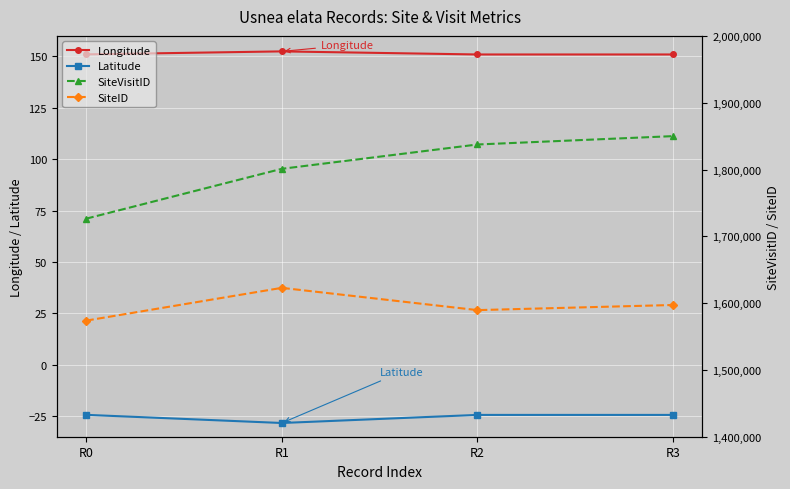

True or false: Longitude and SiteVisitID intersect in this chart.

False